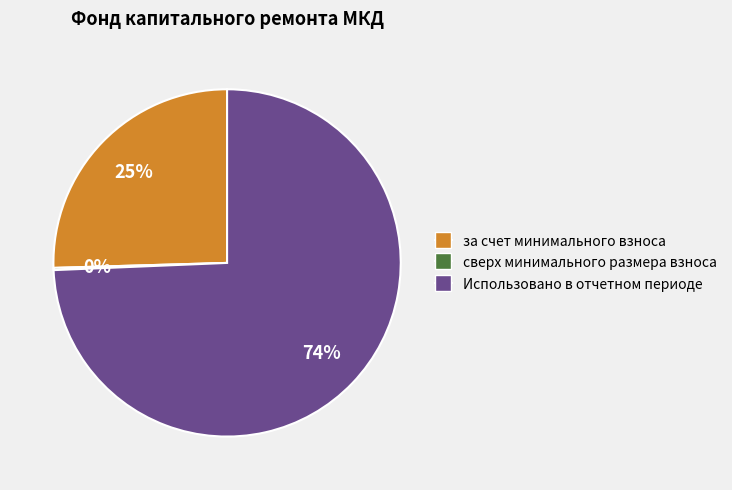

Does any single category account for the majority?

Yes